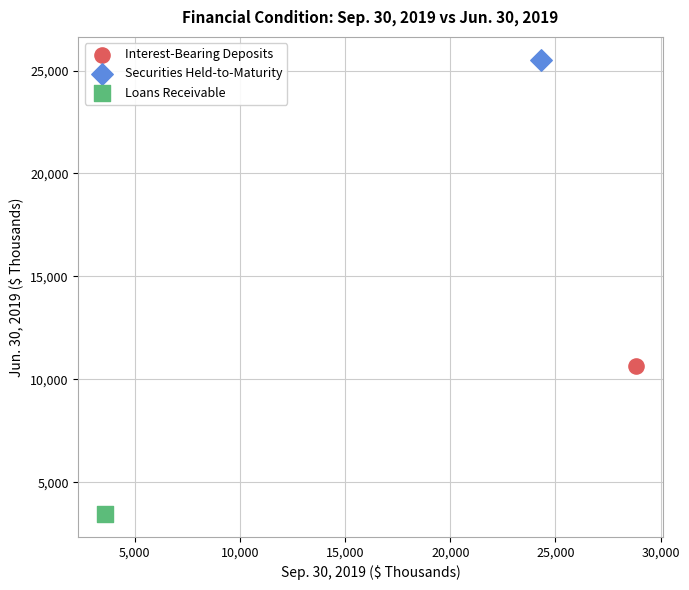

Which series reaches the maximum Y coordinate?

Securities Held-to-Maturity